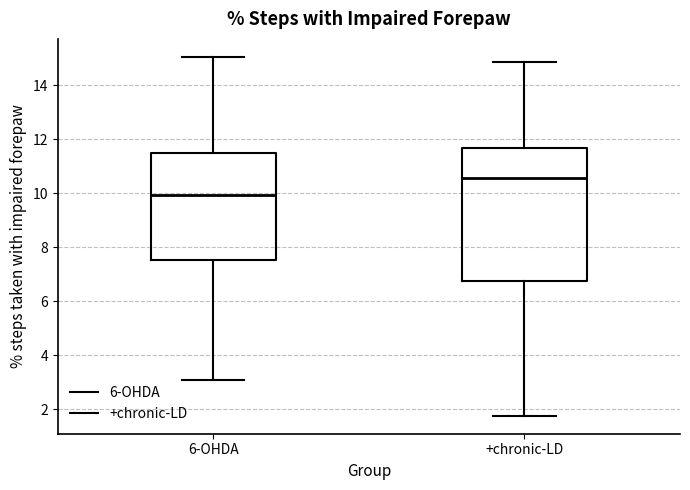

Which box has the lowest median line?

6-OHDA